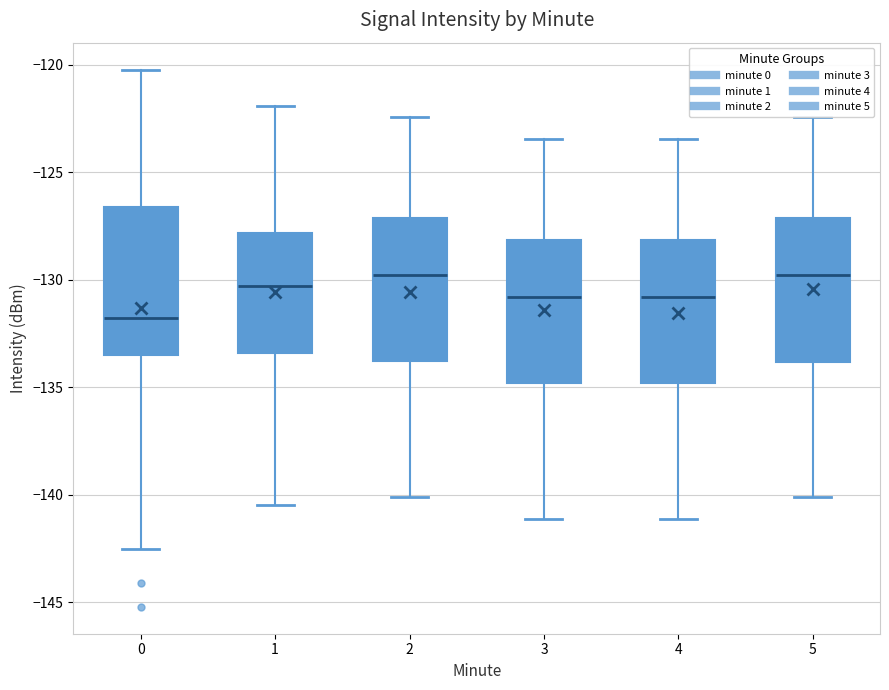

Which box's median line is the lowest?

0